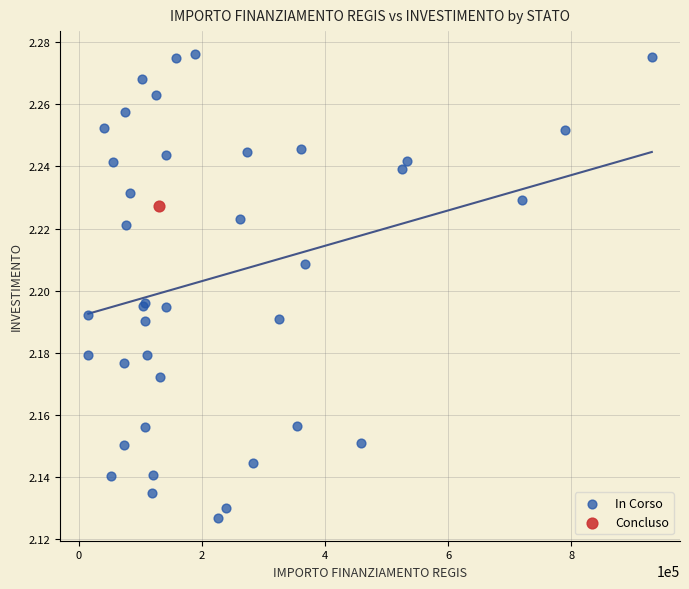

What are all the series names shown in the legend?

In Corso, Concluso